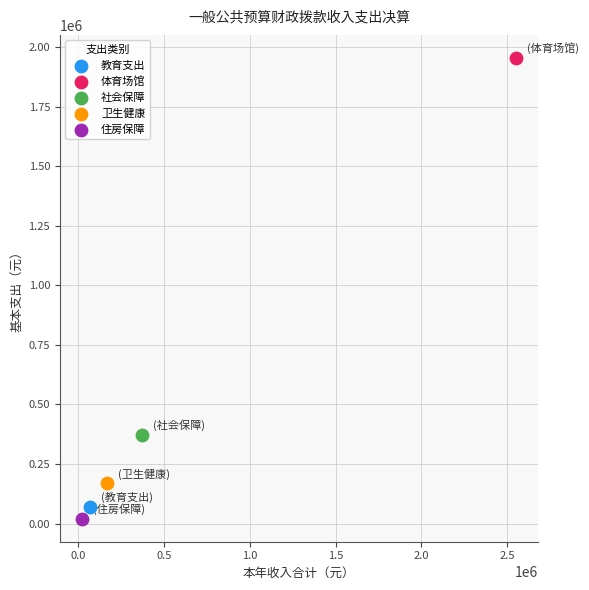

What are all the series names shown in the legend?

教育支出, 体育场馆, 社会保障, 卫生健康, 住房保障